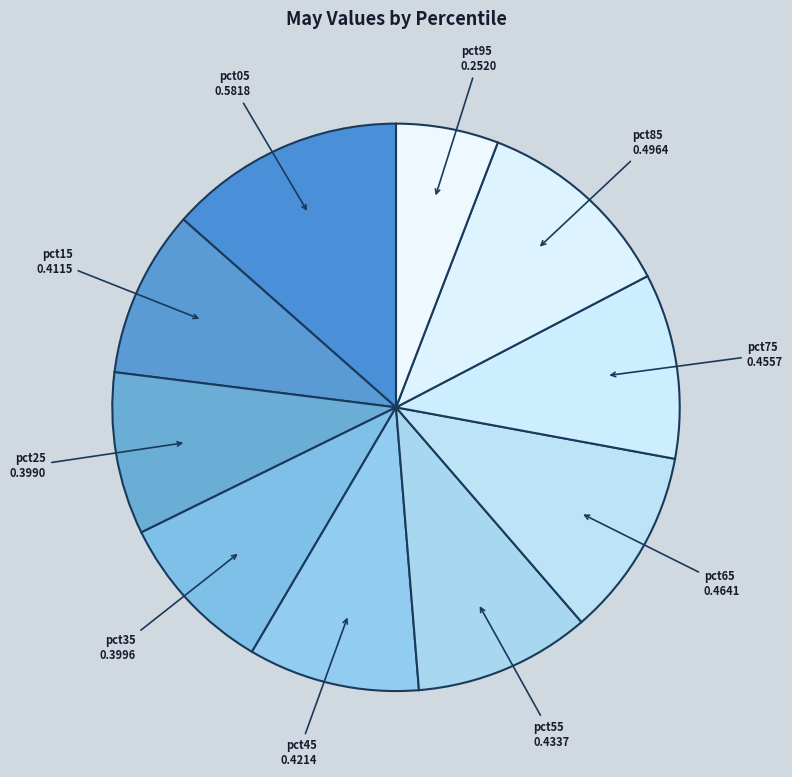

Which category has the biggest portion of the pie?

pct05